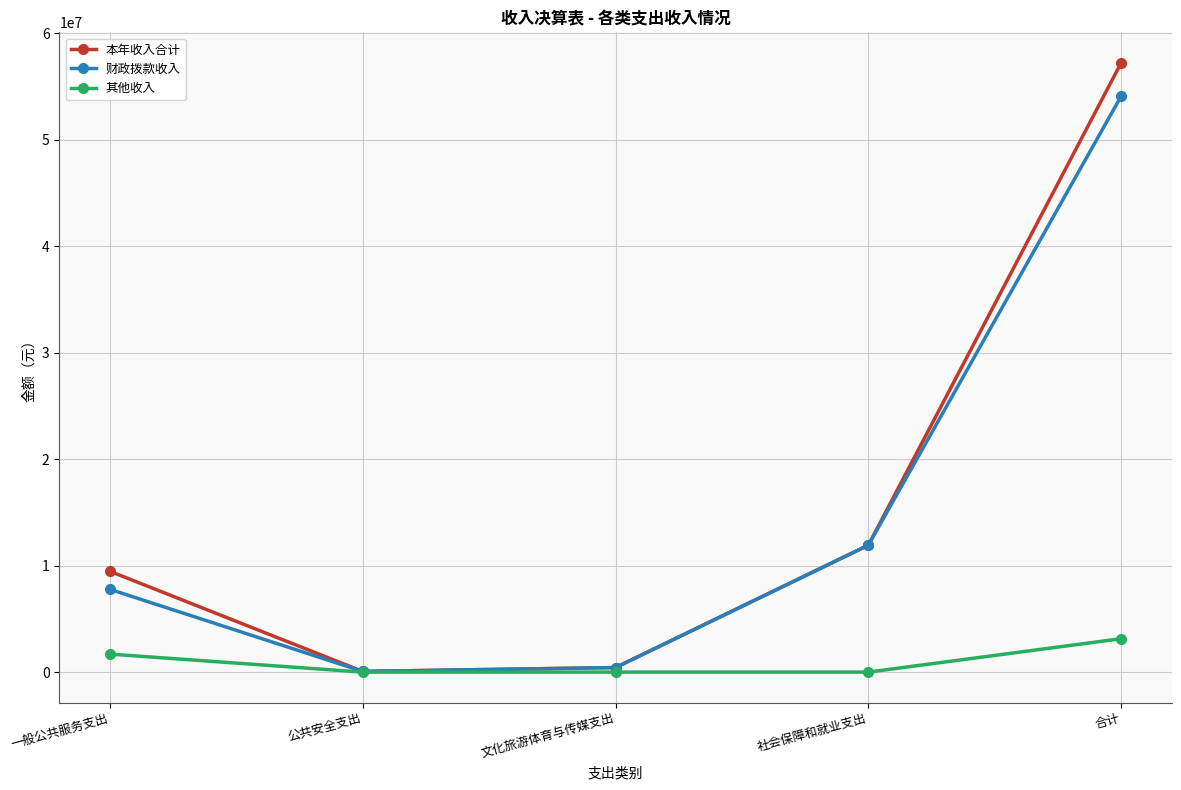

At which category does the chart reach its peak across all series?

合计